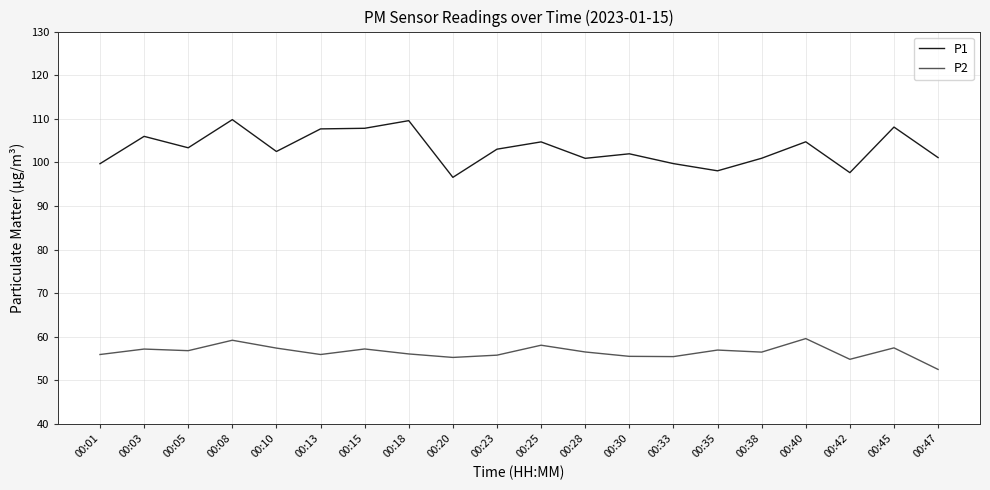

What is the spread (max minus min) of values at 00:40?

45.1